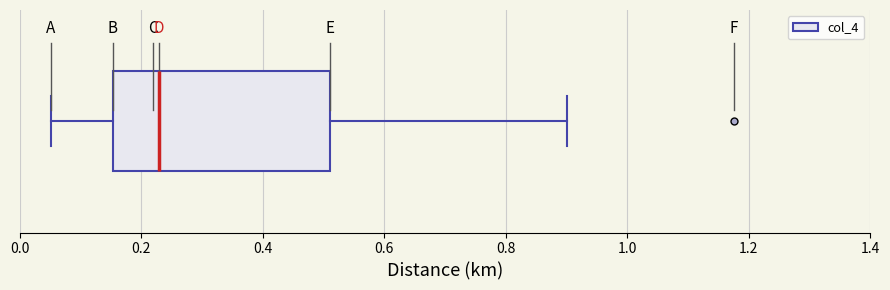

Transcribe this box plot: give where the median line is, the range the box spans, and where the two whiskers end, as read against the x-axis. The values are not printed on the chart, so give them approximately, as read against the axis.

median 0.22, box 0.16 to 0.52, whiskers 0.06 to 0.90